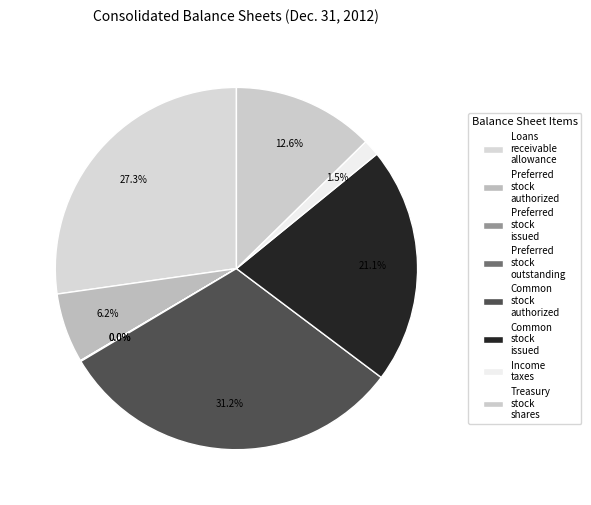

The Preferred stock outstanding slice represents 0% of the pie. True or false?

True